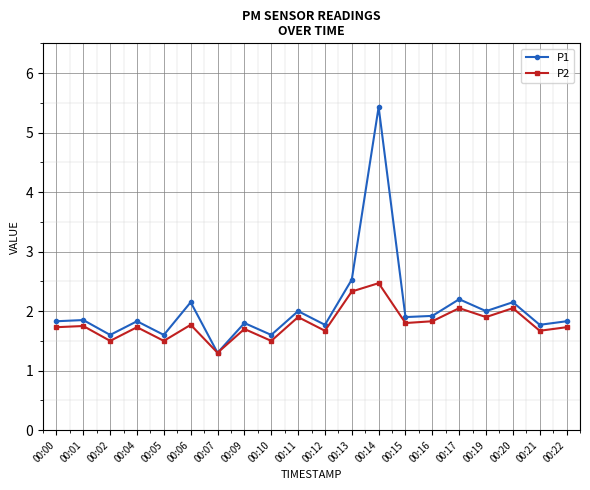

What is the maximum value shown in the chart?

5.4